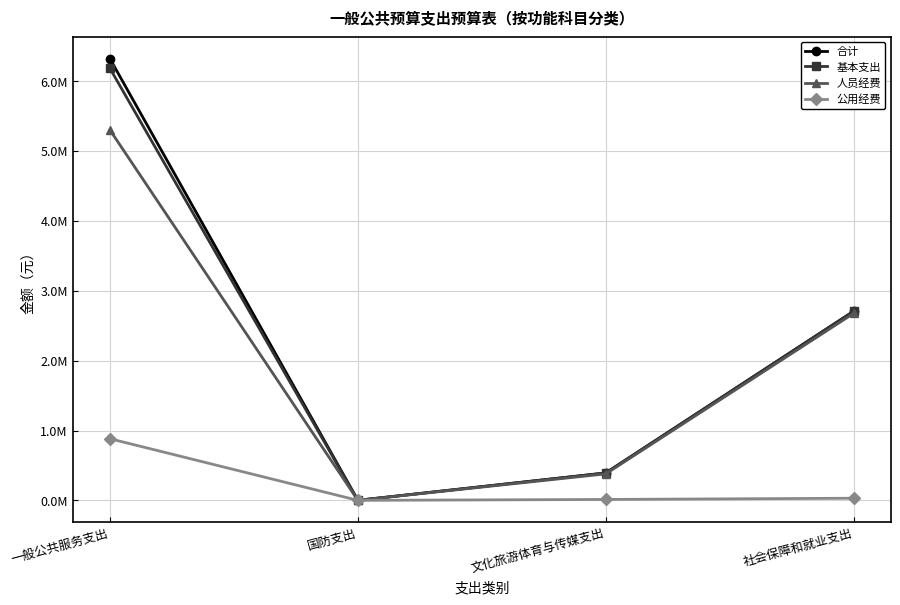

Is this an area chart (filled region under the line)?

No